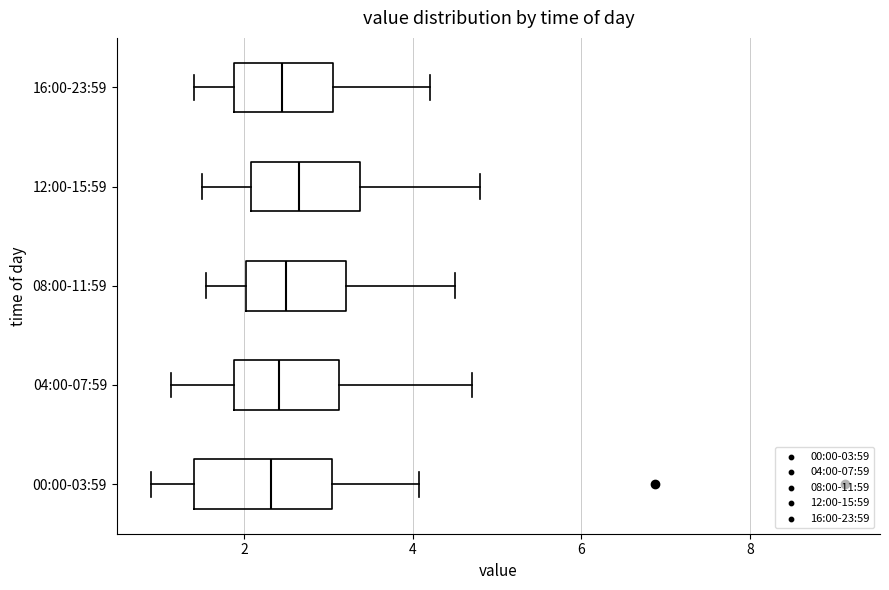

Comparing the boxes themselves (not the whiskers), which one is the widest?

00:00-03:59